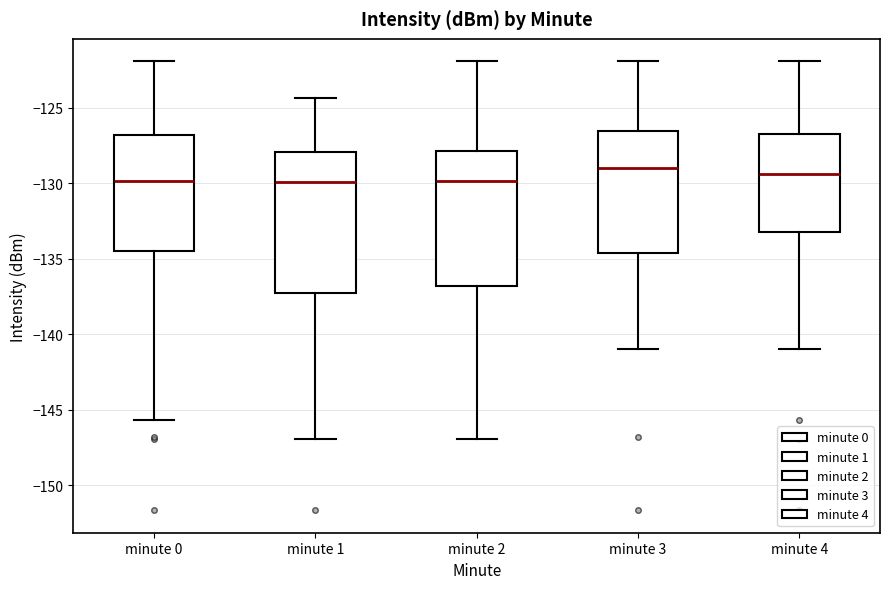

Reading left to right, read every box against the y-axis: the position of its median line, the range the box covers, and the ends of its whiskers. The values are not printed on the chart, so give them approximately, as read against the axis.

minute 0: median -130.0, box -134.5 to -127.0, whiskers -145.5 to -122.0
minute 1: median -130.0, box -137.5 to -128.0, whiskers -147.0 to -124.5
minute 2: median -130.0, box -137.0 to -128.0, whiskers -147.0 to -122.0
minute 3: median -129.0, box -134.5 to -126.5, whiskers -141.0 to -122.0
minute 4: median -129.5, box -133.0 to -127.0, whiskers -141.0 to -122.0